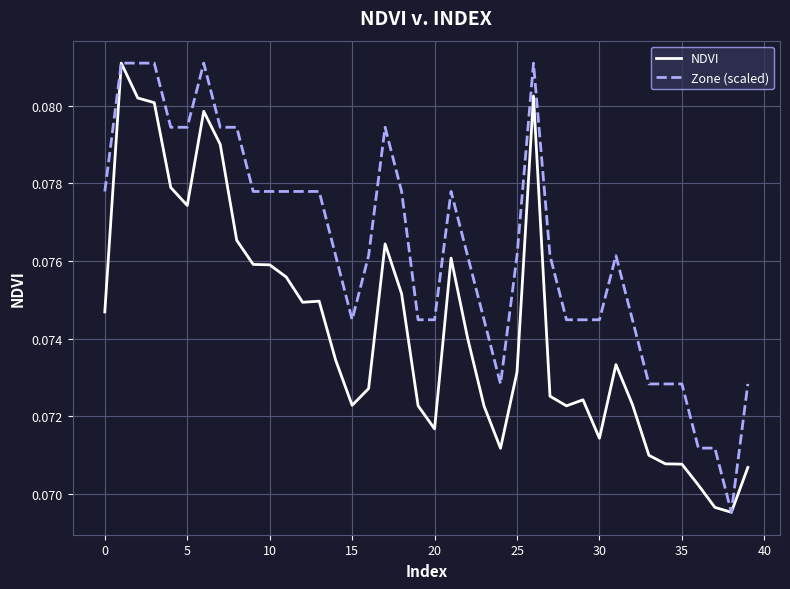

List the series in order of their overall mean, highest first.

Zone (scaled), NDVI